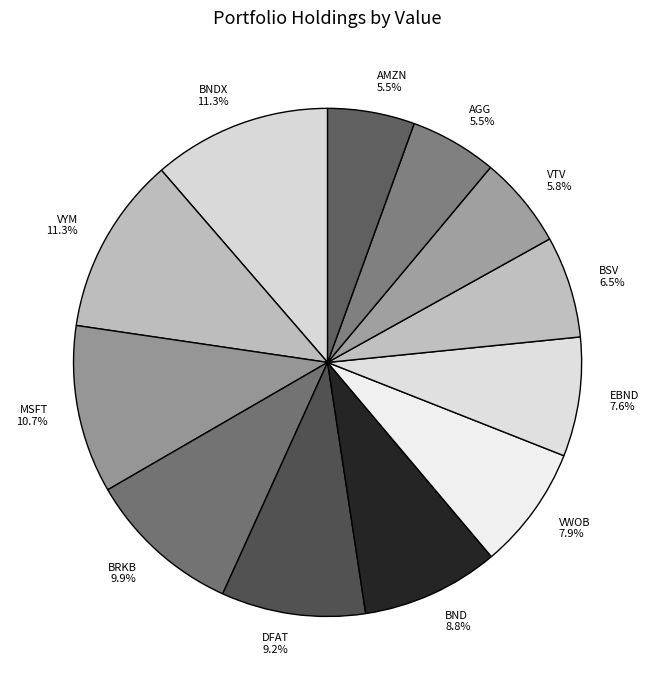

Is there any slice that represents more than half of the pie?

No